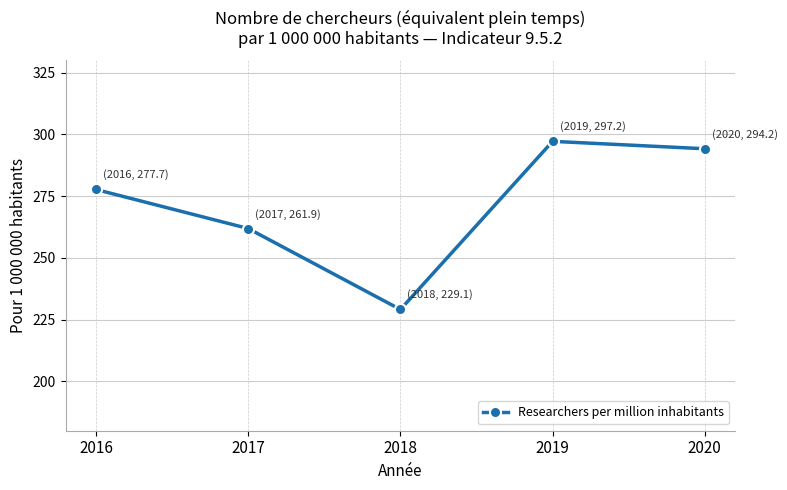

How many lines are shown in the chart?

1